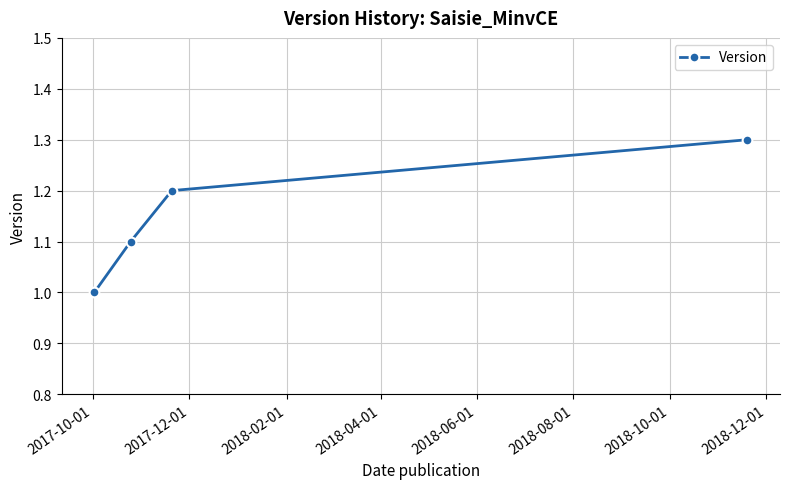

What is the value of the 3rd point from the left?

1.2